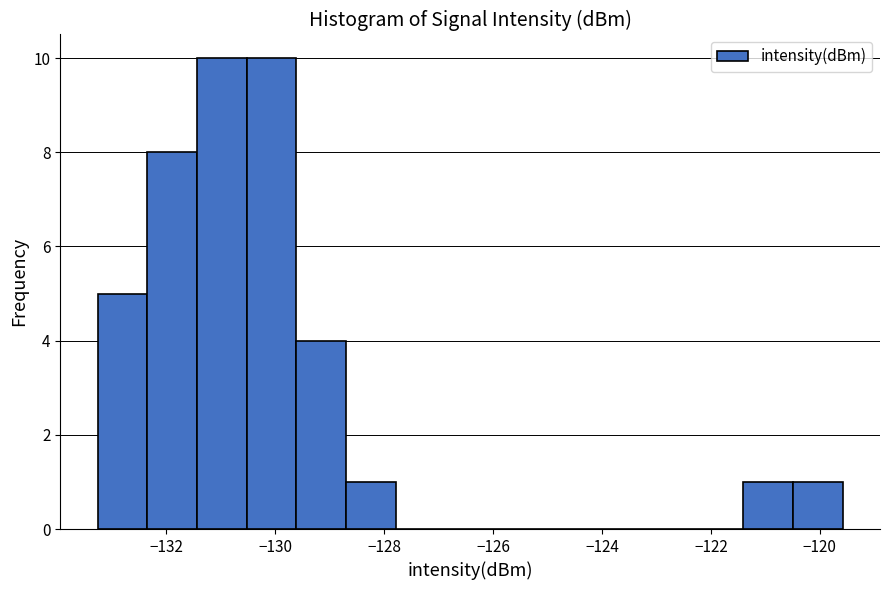

How tall is the bar that spans -133.2 to -132.4 on the x-axis? Neither the bar edges nor the heights are printed on the chart, so give them approximately, as read against the axes.

5